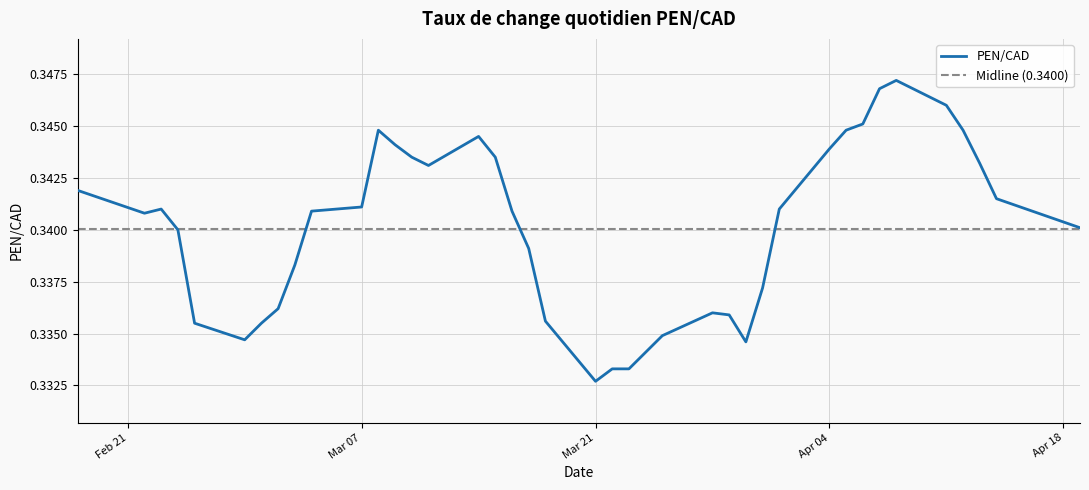

The chart shows a value of 0.5 at 2022-04-11. True or false?

False